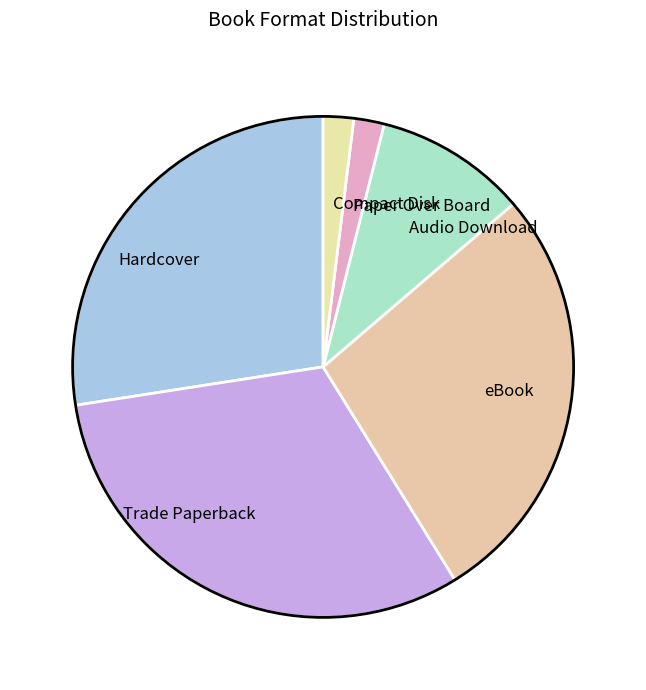

How many segments does this pie chart have?

6